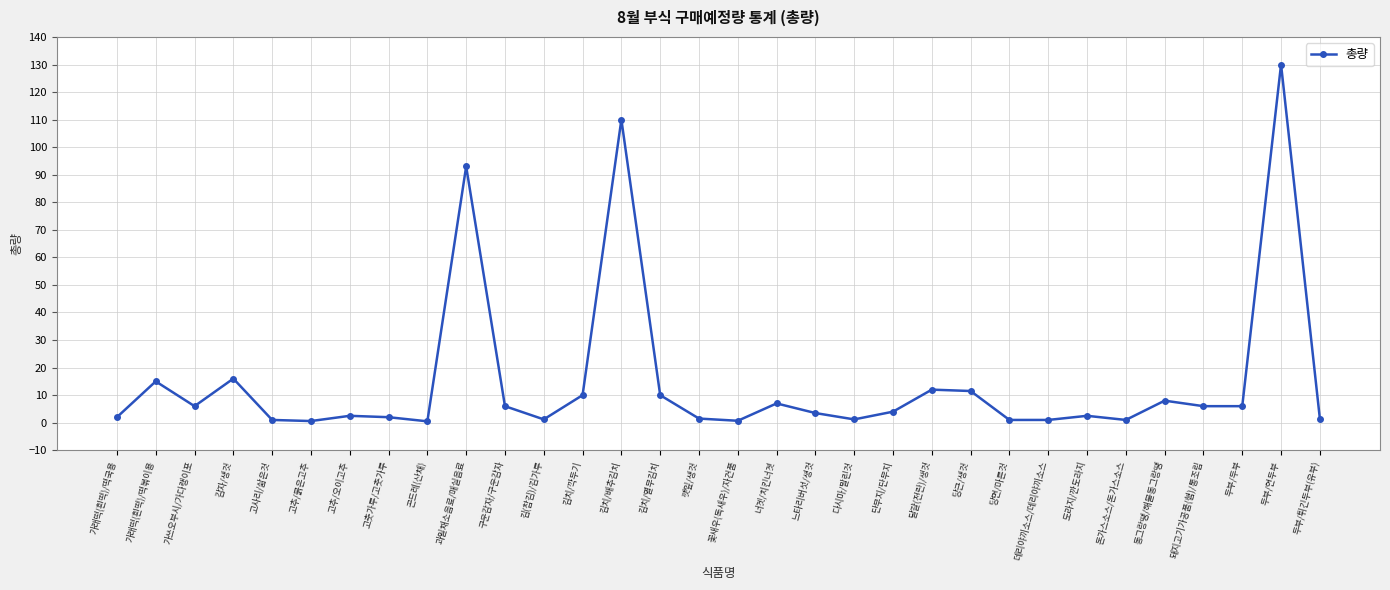

What is the difference between the maximum and minimum values?

129.5